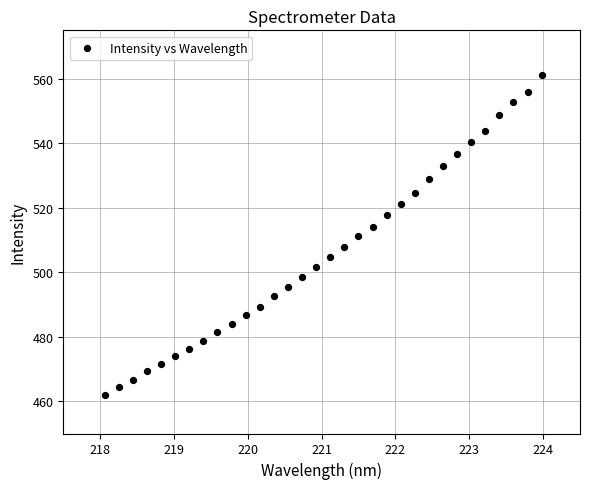

What is the range of X values (max minus min)?

5.9